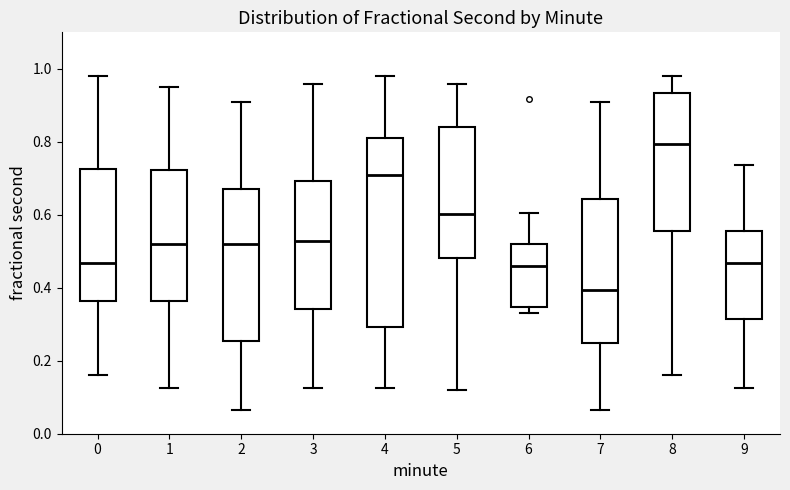

Reading left to right, transcribe this box plot: for each box, give where its median line is, the range the box spans, and where its two whiskers end, as read against the y-axis. The values are not printed on the chart, so give them approximately, as read against the axis.

0: median 0.46, box 0.36 to 0.72, whiskers 0.16 to 0.98
1: median 0.52, box 0.36 to 0.72, whiskers 0.12 to 0.94
2: median 0.52, box 0.26 to 0.68, whiskers 0.06 to 0.90
3: median 0.52, box 0.34 to 0.70, whiskers 0.12 to 0.96
4: median 0.70, box 0.30 to 0.82, whiskers 0.12 to 0.98
5: median 0.60, box 0.48 to 0.84, whiskers 0.12 to 0.96
6: median 0.46, box 0.34 to 0.52, whiskers 0.32 to 0.60
7: median 0.40, box 0.24 to 0.64, whiskers 0.06 to 0.90
8: median 0.80, box 0.56 to 0.94, whiskers 0.16 to 0.98
9: median 0.46, box 0.32 to 0.56, whiskers 0.12 to 0.74